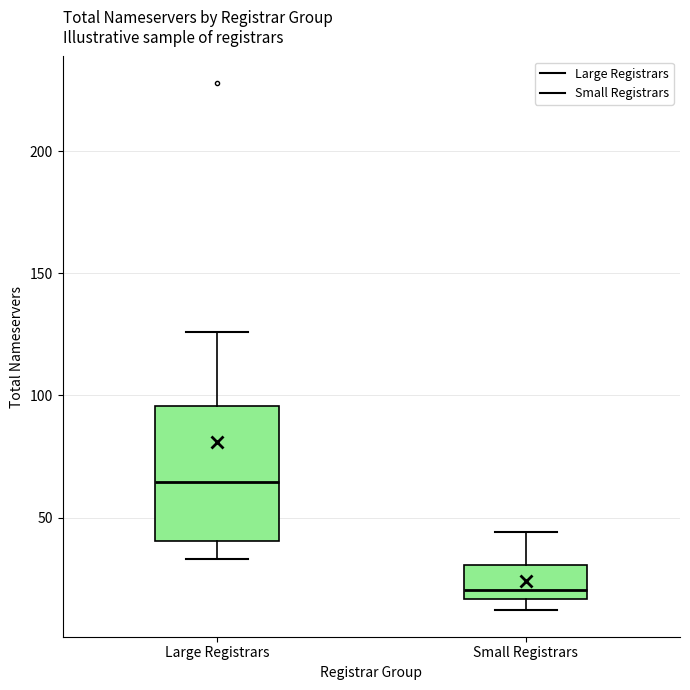

Reading left to right, read every box against the y-axis: the position of its median line, the range the box covers, and the ends of its whiskers. The values are not printed on the chart, so give them approximately, as read against the axis.

Large Registrars: median 65, box 40 to 95, whiskers 35 to 125
Small Registrars: median 20, box 15 to 30, whiskers 10 to 45